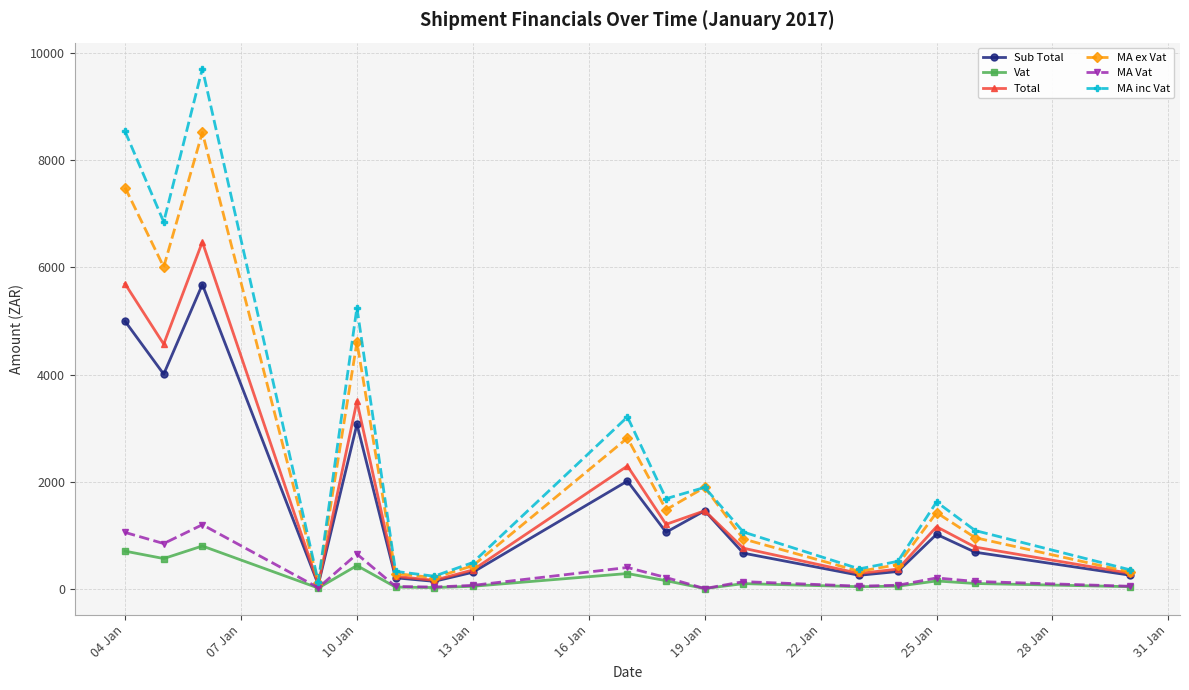

What is the maximum value for MA Vat?

1193.2